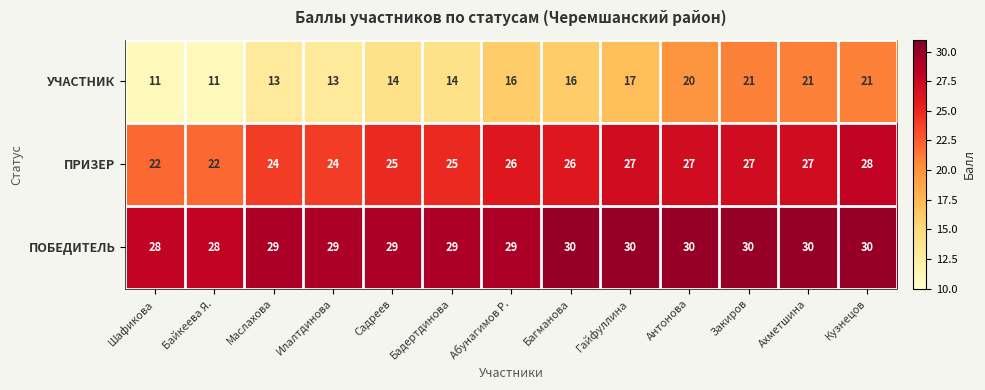

The value of УЧАСТНИК at Гайфуллина is 17. True or false?

True